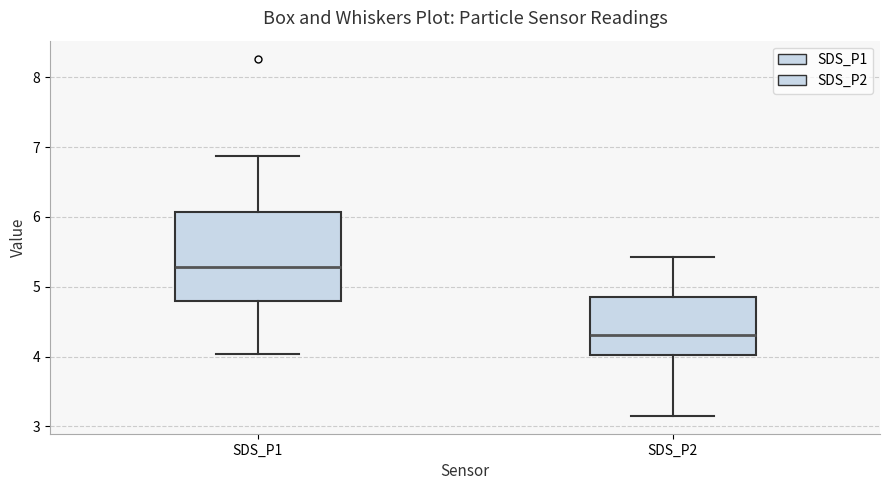

Which box is the tallest, from its lower edge to its upper edge?

SDS_P1